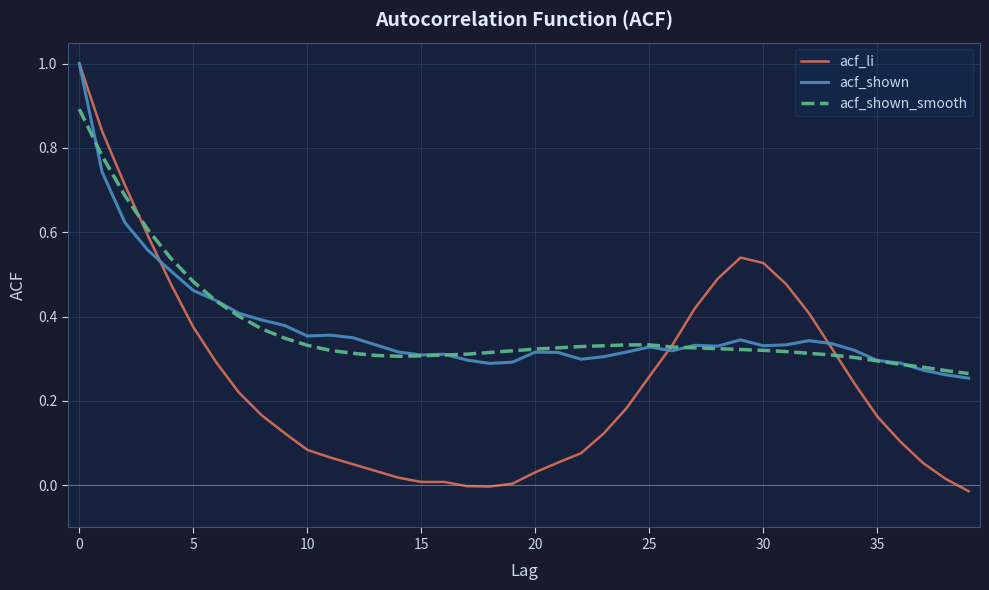

True or false: acf_shown and acf_shown_smooth cross at least once.

True